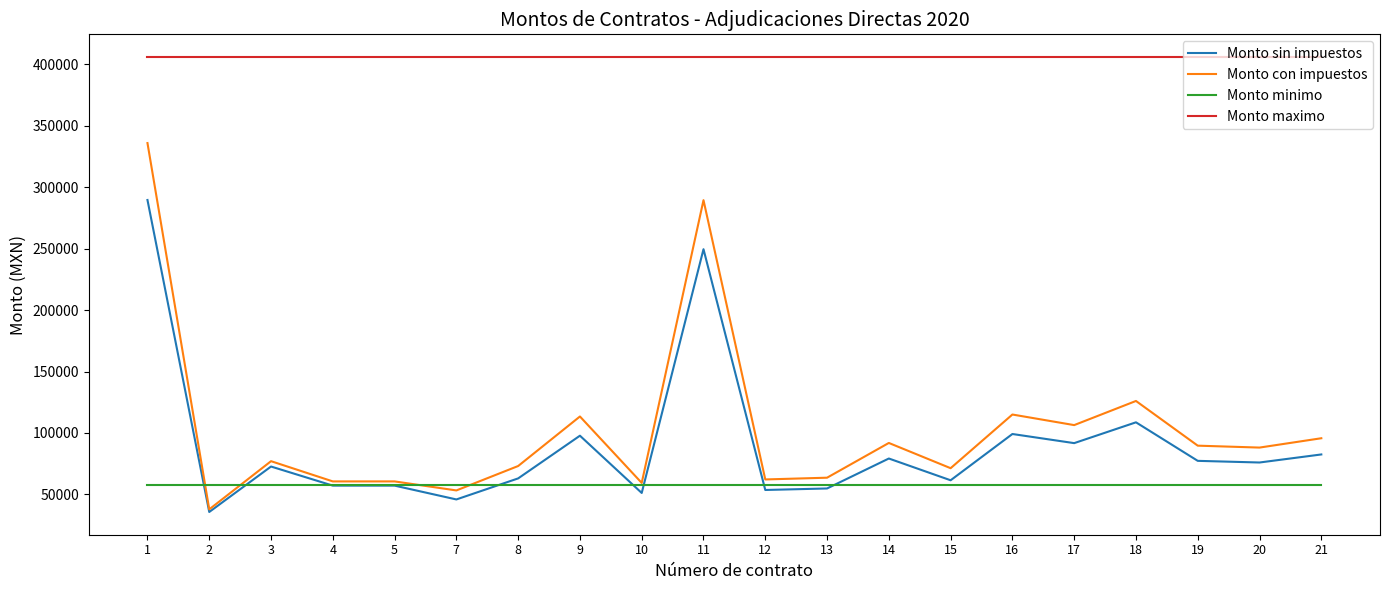

True or false: Monto con impuestos and Monto maximo cross at least once.

False